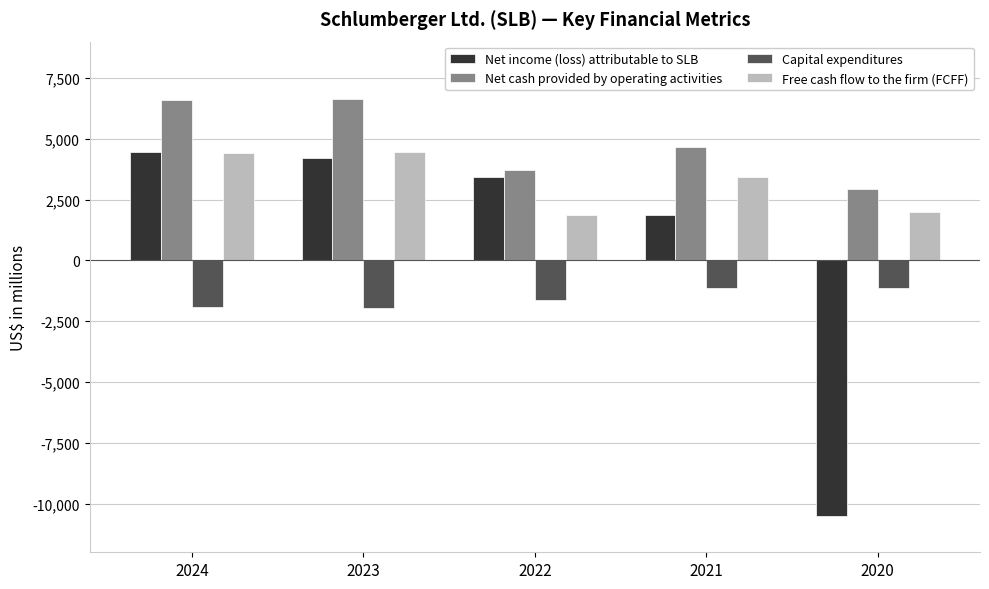

At which category does the chart reach its minimum across all series?

2020